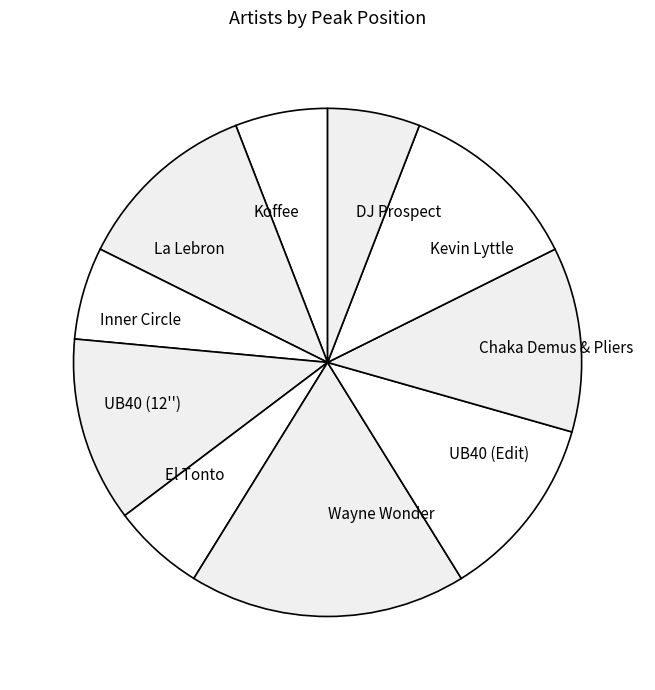

What is the largest slice in the pie chart?

Wayne Wonder